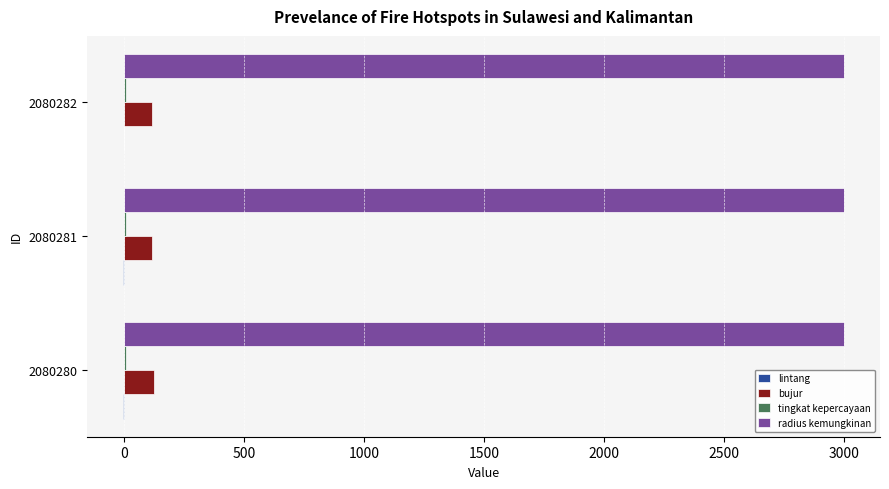

True or false: bujur has a value of 115.9 at 2080282.

True